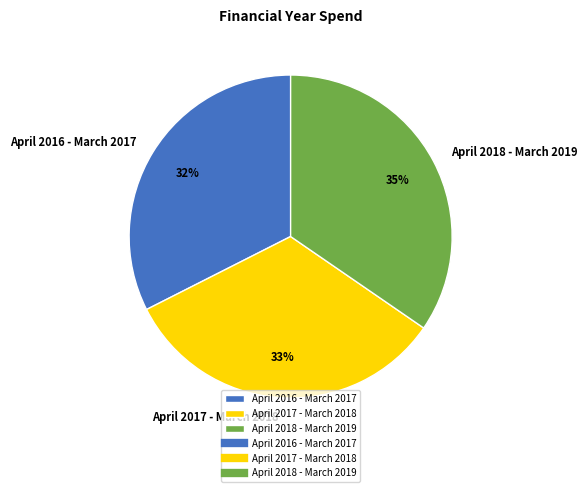

Does any single category account for the majority?

No